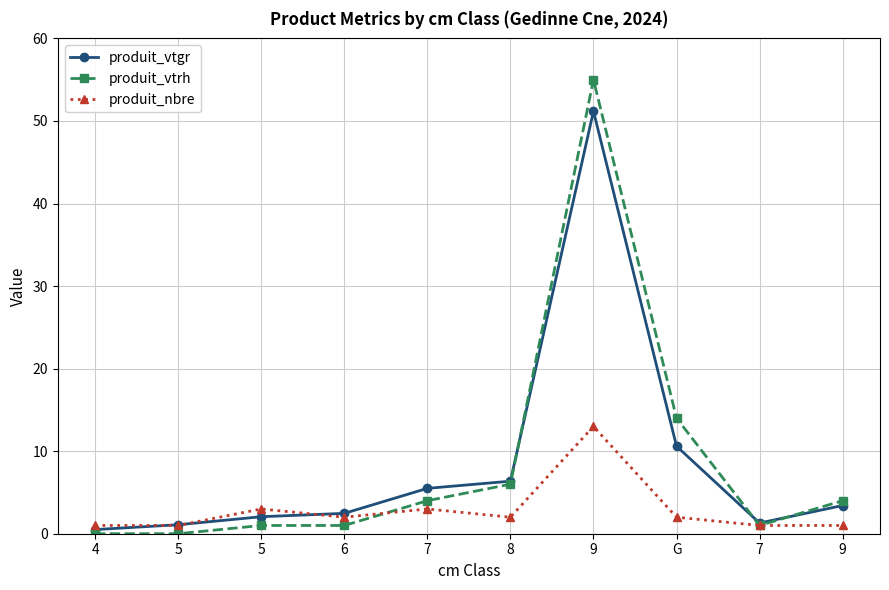

Does the chart have visible grid lines?

Yes